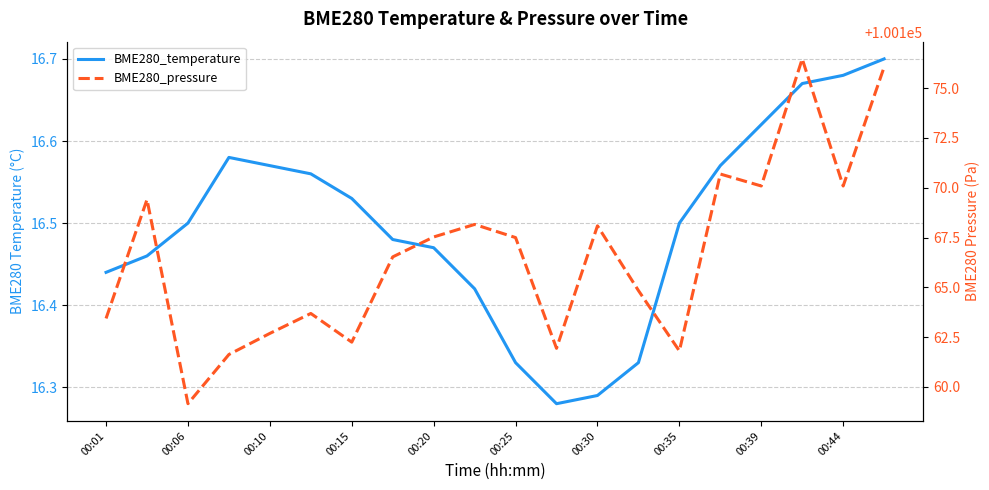

At 00:30, list the series in order from largest to smallest.

BME280_pressure, BME280_temperature